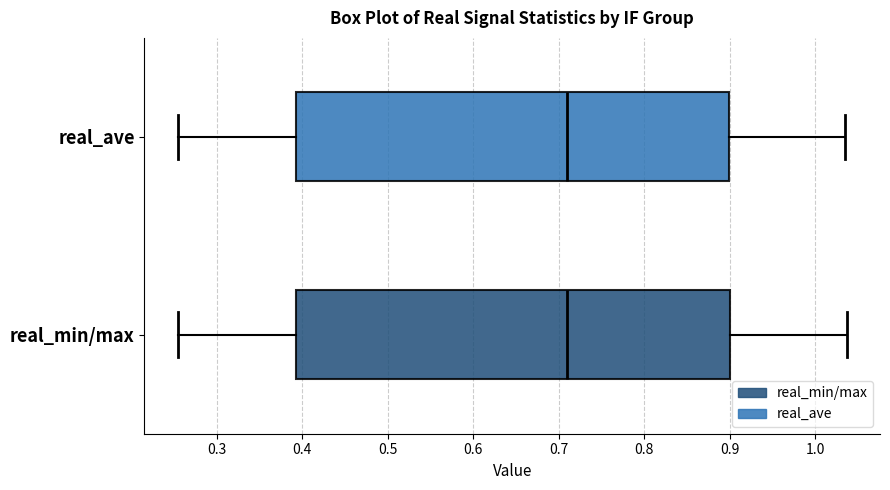

Where is the left edge of the box for real_min/max on the x-axis? The values are not printed on the chart, so give them approximately, as read against the axis.

0.39